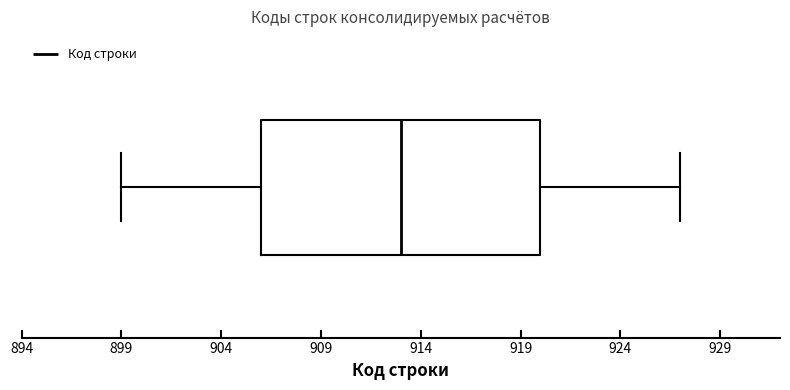

Where is the left edge of the box on the x-axis? The values are not printed on the chart, so give them approximately, as read against the axis.

906